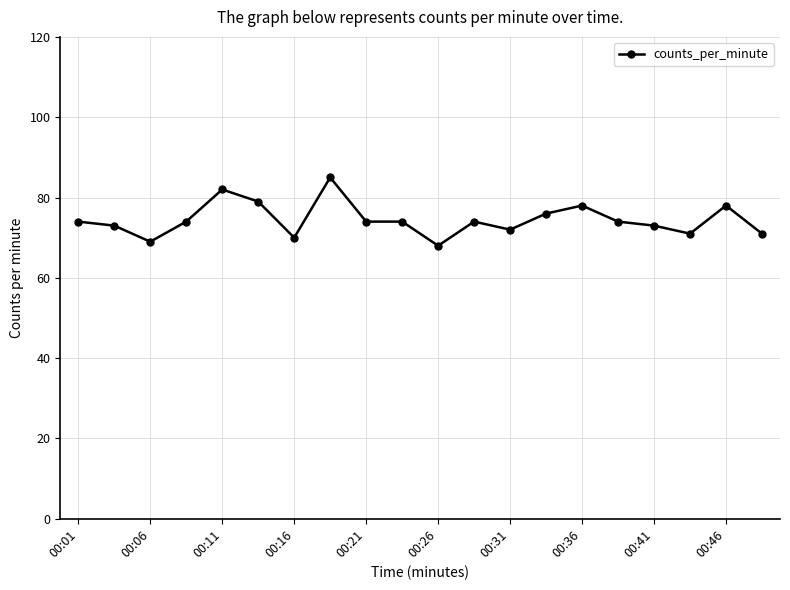

What is the value of the 11th point from the left?

68